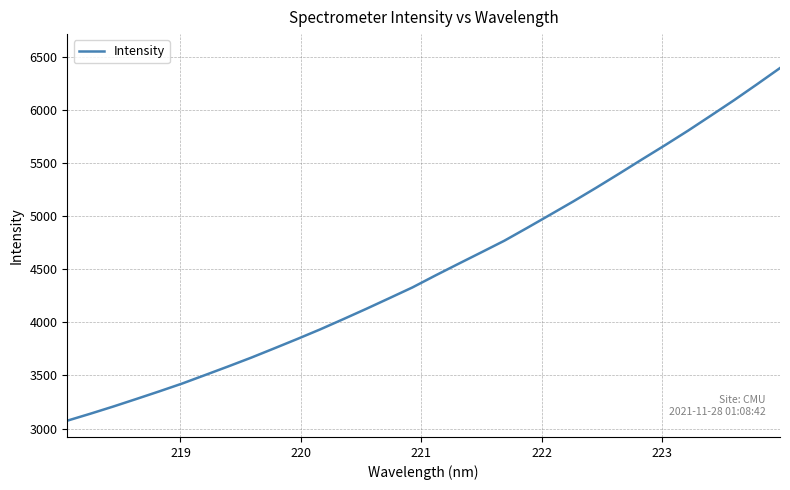

What is the smallest value displayed?

3073.8